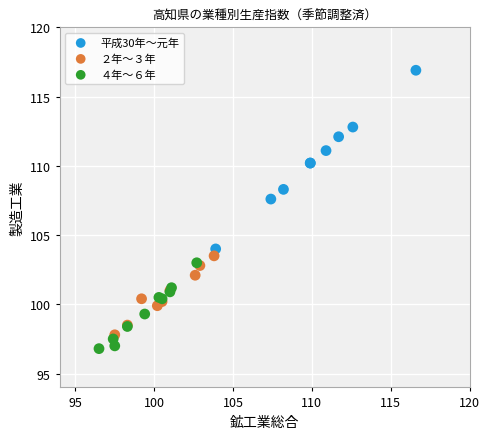

Which series contains the highest Y value?

平成30年〜元年